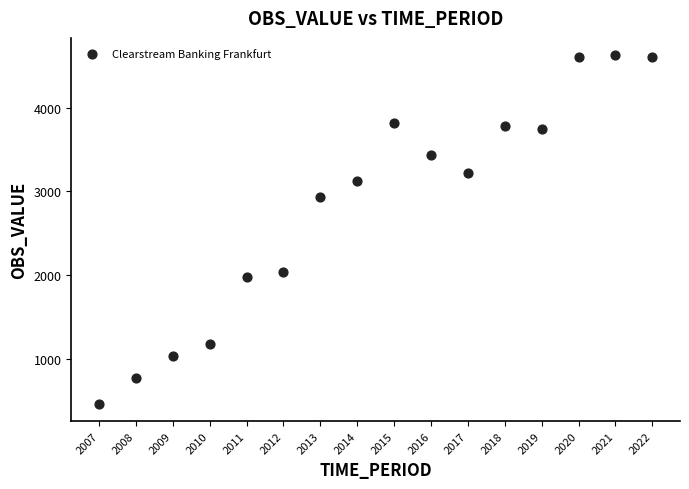

What is the range of X values (max minus min)?

15